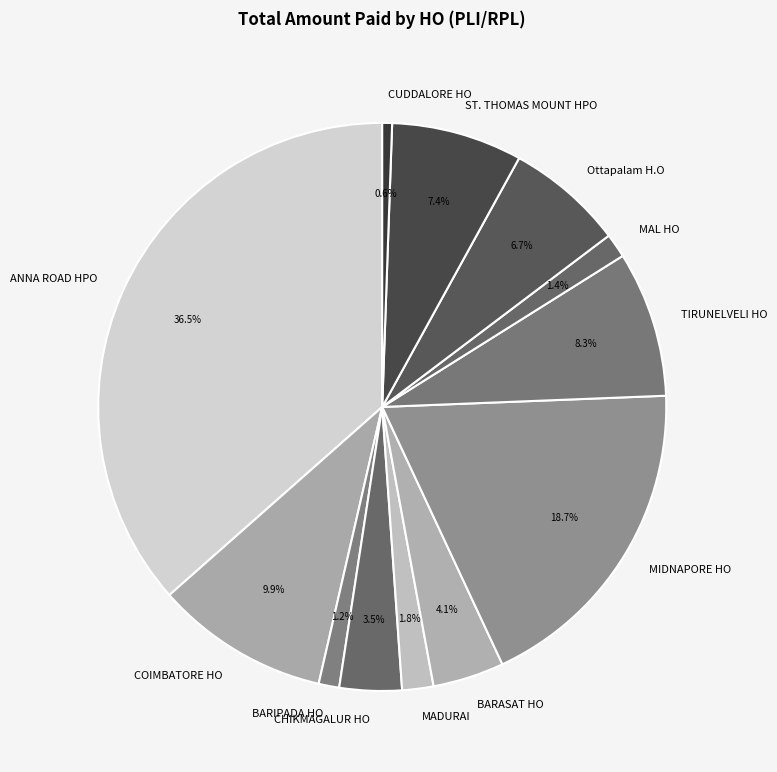

Approximately how many times larger is the value at ANNA ROAD HPO compared to ST. THOMAS MOUNT HPO?

4.9